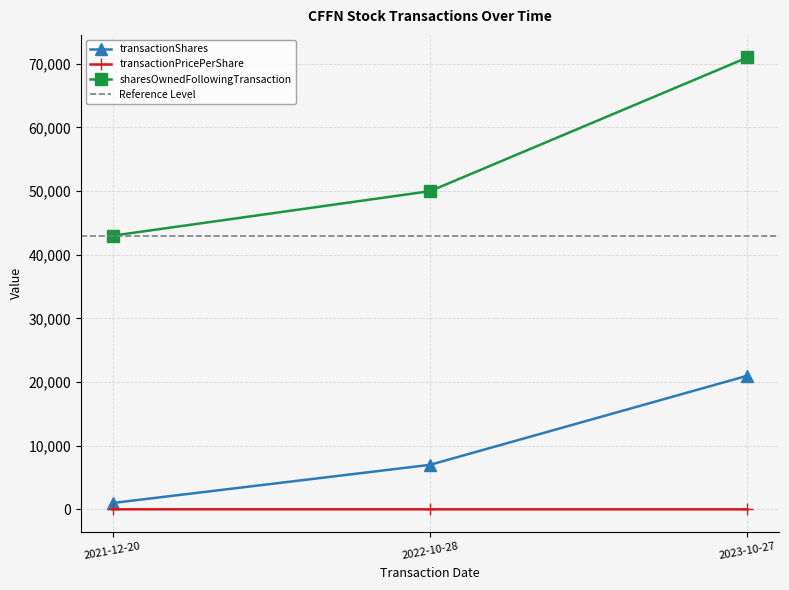

What are all the series names shown in the legend?

transactionShares, transactionPricePerShare, sharesOwnedFollowingTransaction